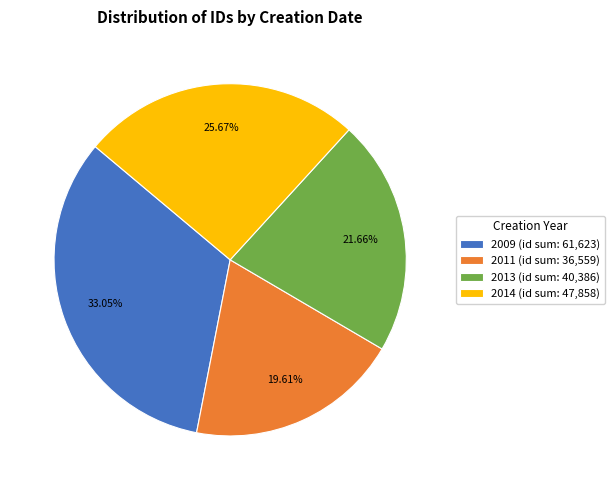

Which has a higher value, 2011 (id sum: 36,559) or 2009 (id sum: 61,623)?

2009 (id sum: 61,623)